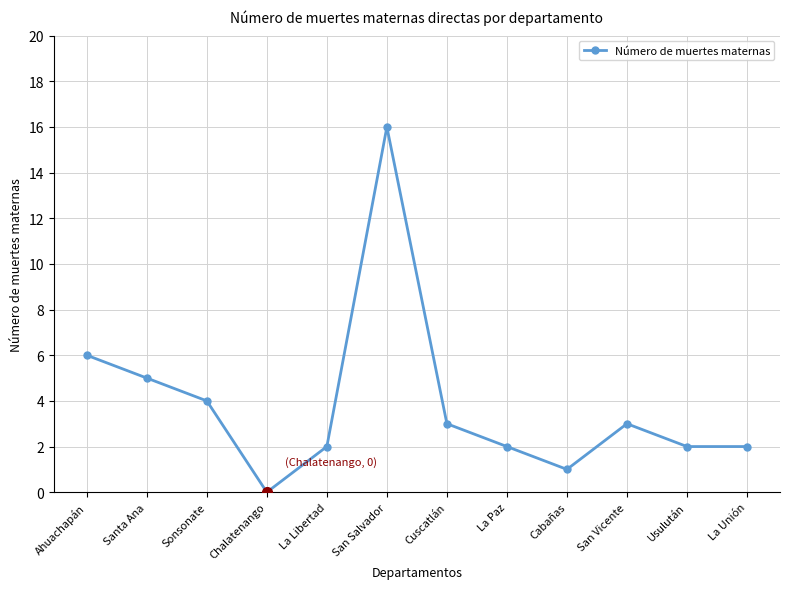

What is the sum of all values?

46